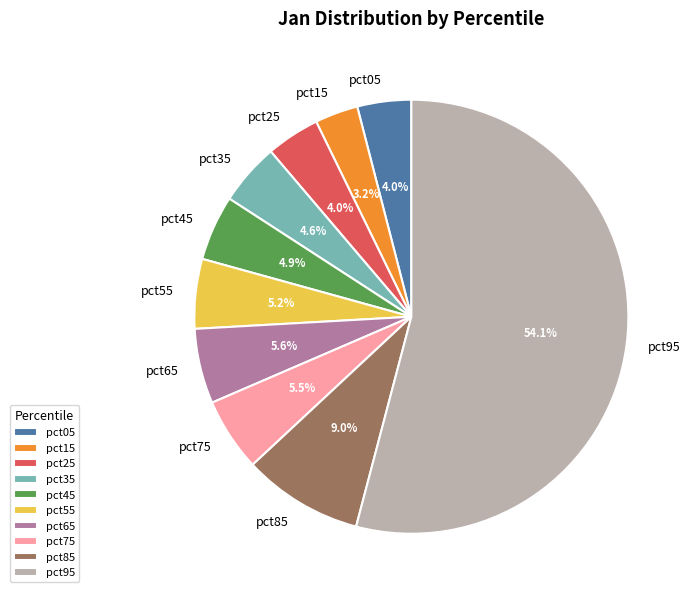

Which has a higher value, pct15 or pct35?

pct35